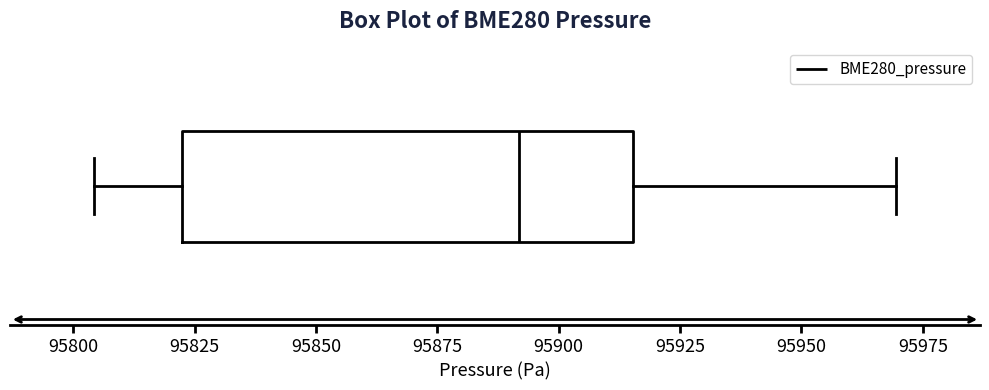

Where is the left edge of the box on the x-axis? The values are not printed on the chart, so give them approximately, as read against the axis.

95820